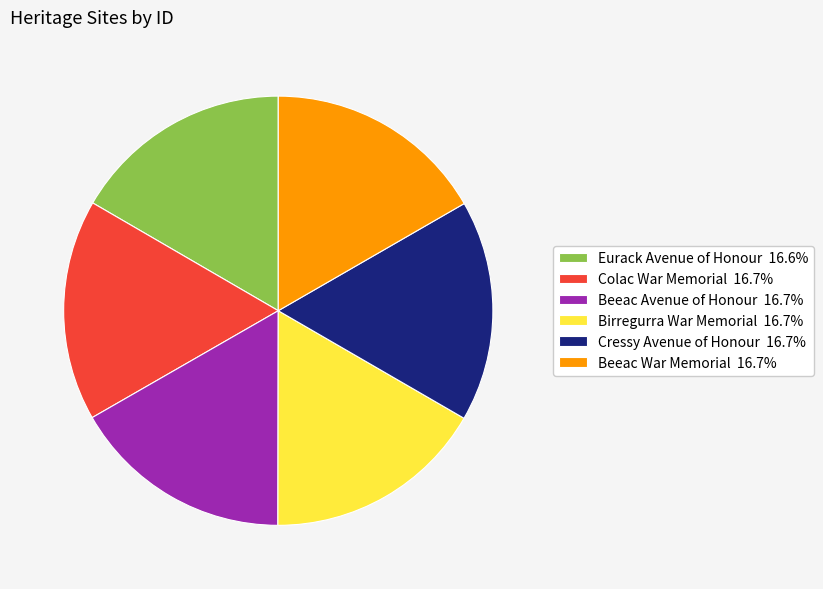

Is there a majority slice in this chart?

No